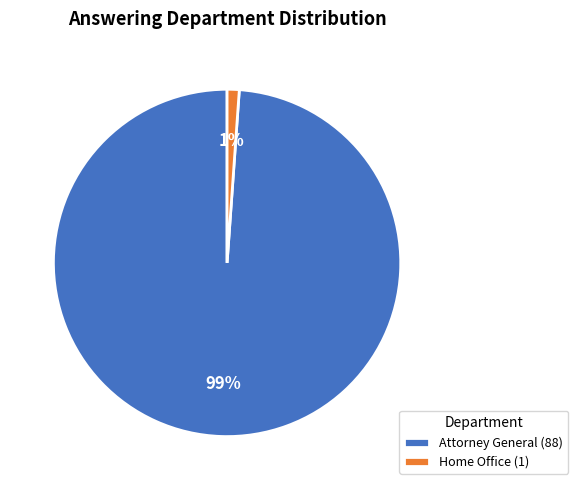

Which has a higher value, Attorney General (88) or Home Office (1)?

Attorney General (88)